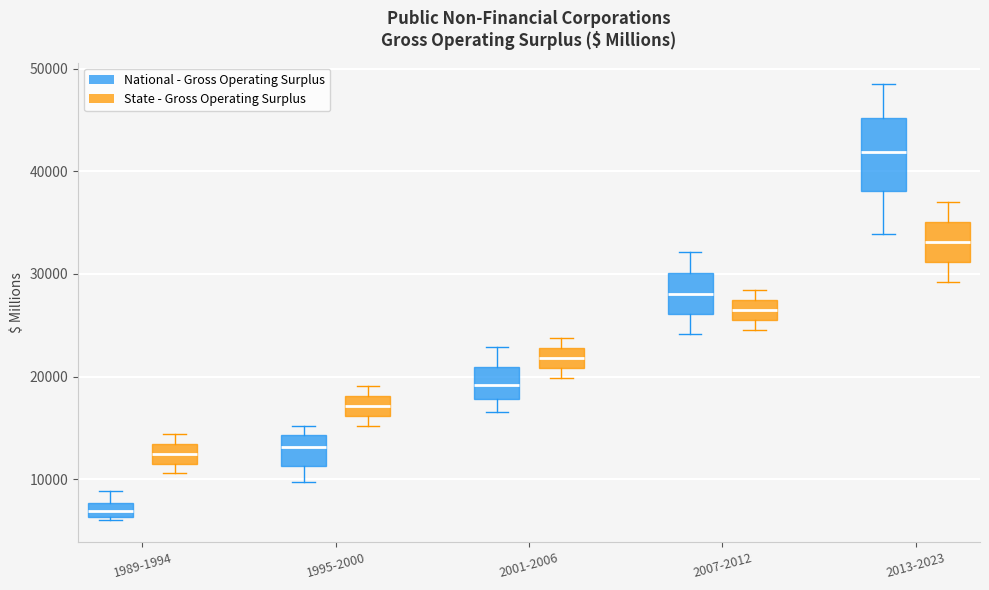

Which box has the lowest median line?

1989-1994 (National - Gross Operating Surplus)